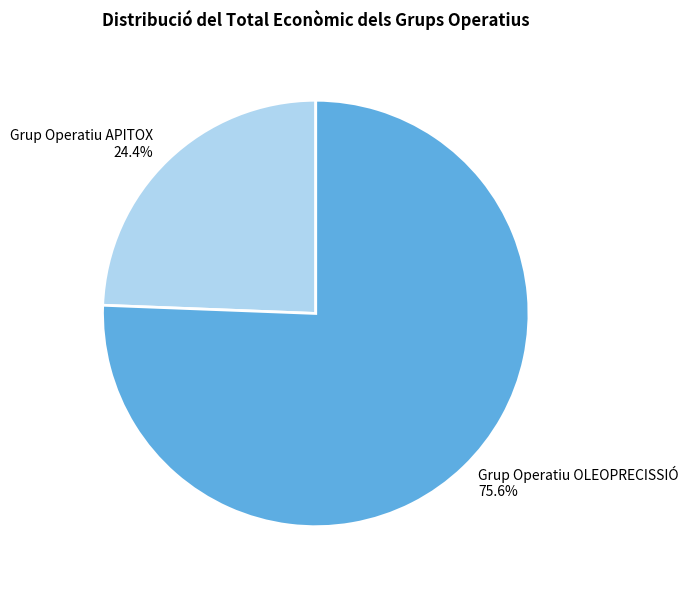

Is it true that Grup Operatiu APITOX is 38% of the pie?

False